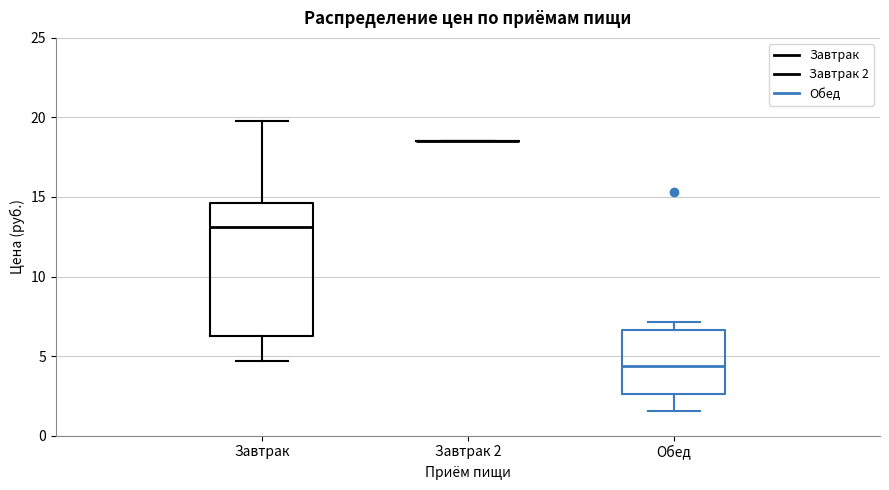

Reading left to right, read every box against the y-axis: the position of its median line, the range the box covers, and the ends of its whiskers. The values are not printed on the chart, so give them approximately, as read against the axis.

Завтрак: median 13.0, box 6.0 to 14.5, whiskers 4.5 to 20.0
Завтрак 2: box collapsed to a line at 18.5, whiskers 18.5 to 18.5
Обед: median 4.5, box 2.5 to 6.5, whiskers 1.5 to 7.0